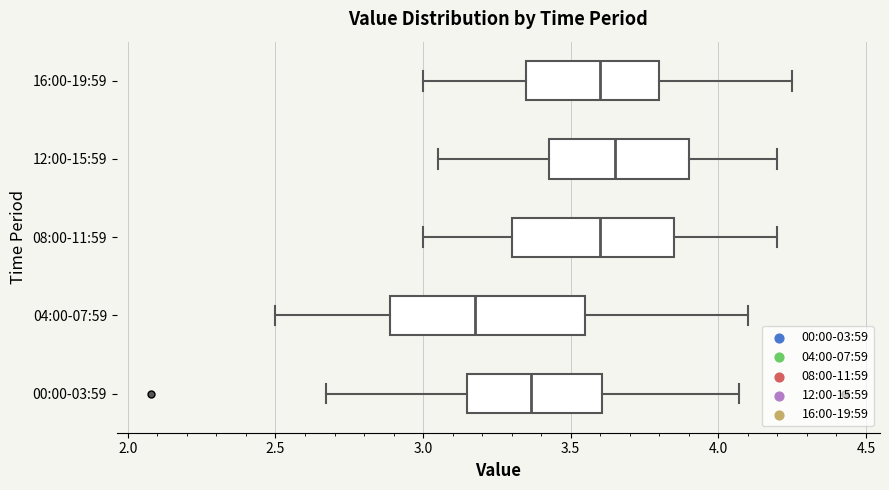

Which box is the widest, from its left edge to its right edge?

04:00-07:59